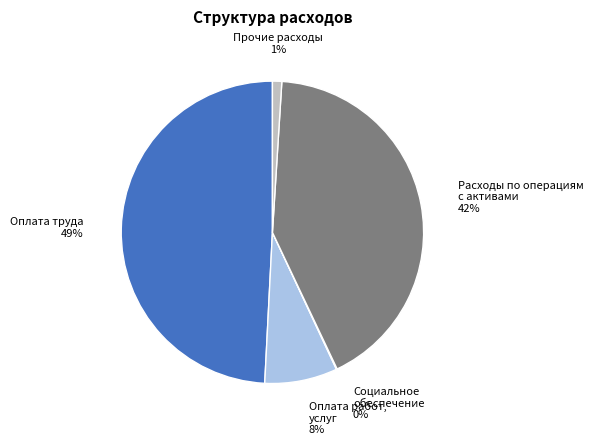

To the nearest percent, what is the difference between the largest and smallest slice percentages?

49%